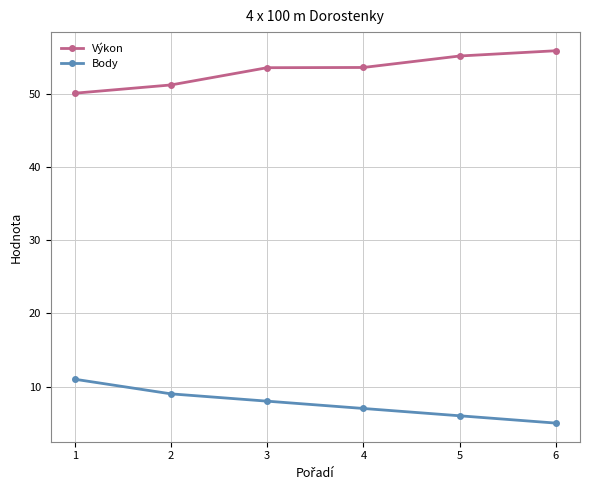

How many values in the Výkon series exceed 53?

4